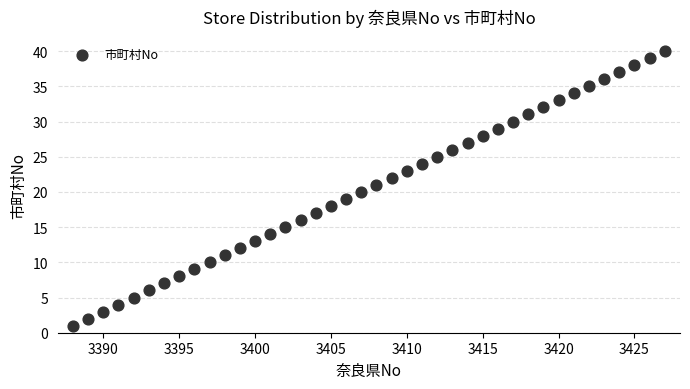

What is the range of X values (max minus min)?

39